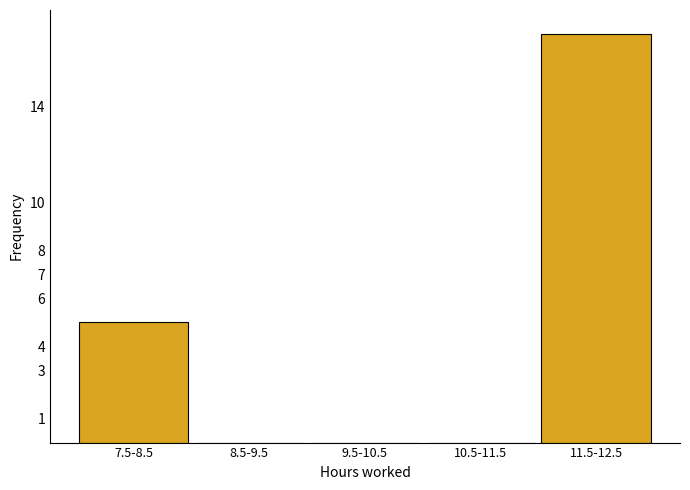

Reading left to right, list all the values displayed in this chart.

7.5-8.5=5	8.5-9.5=0	9.5-10.5=0	10.5-11.5=0	11.5-12.5=17